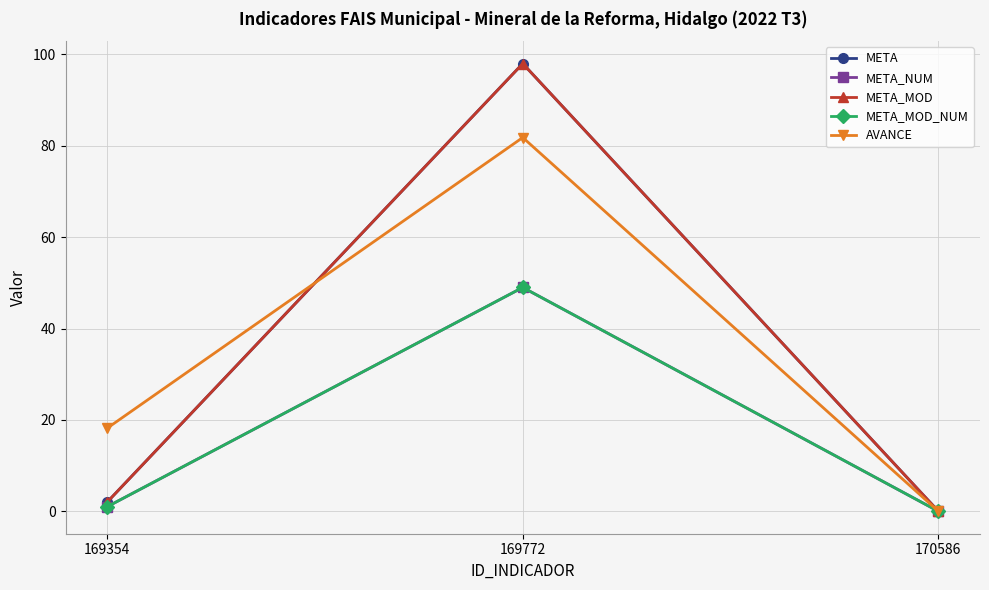

How many data points in META are above 2?

1